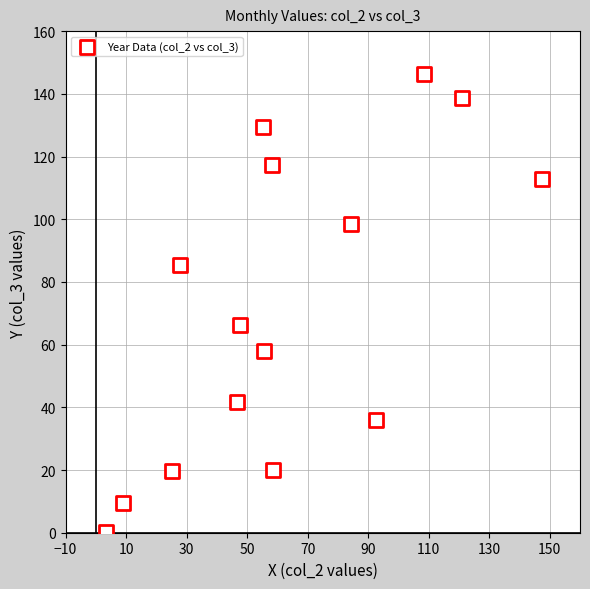

What is the range of Y values (max minus min)?

146.1